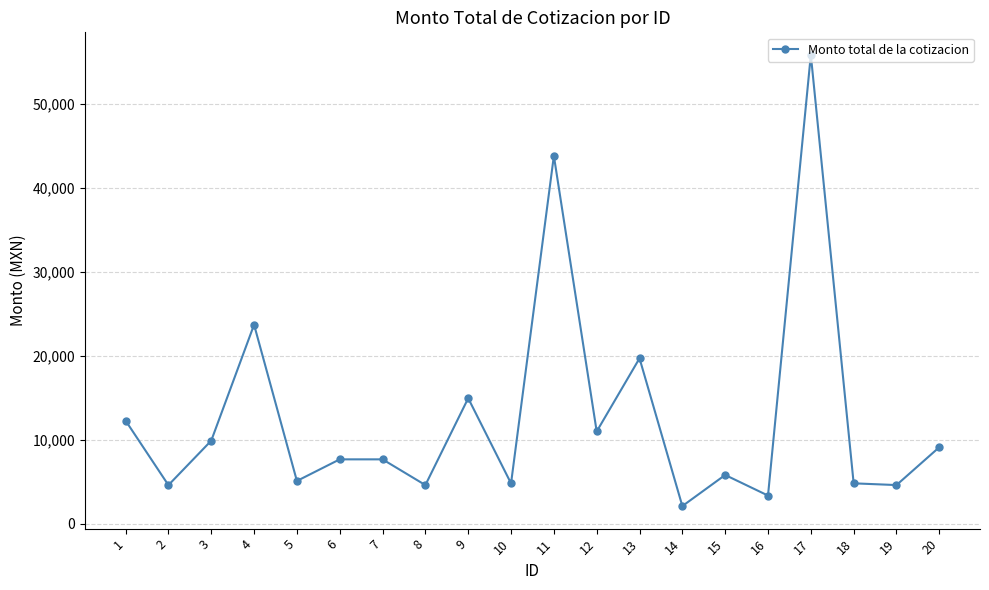

True or false: there are more than 1 points higher than both neighbors.

True